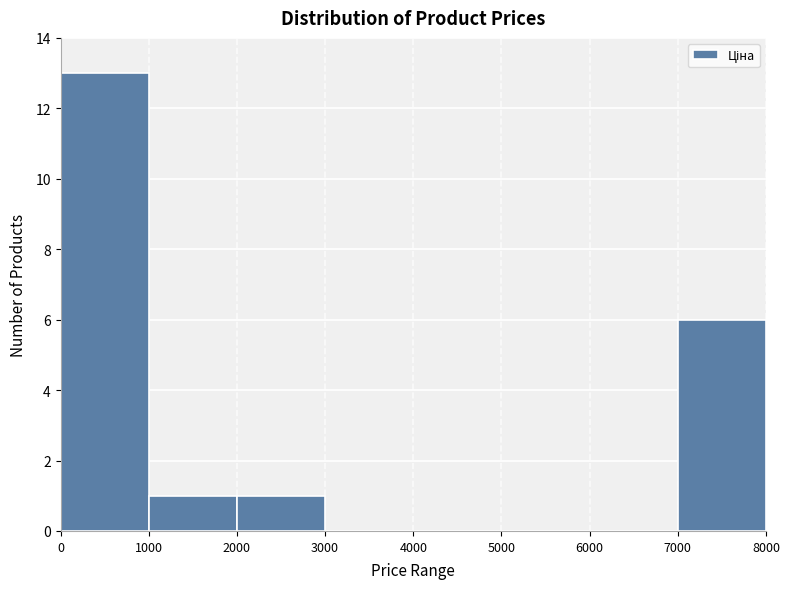

Which range on the x-axis has the tallest bar?

0 to 1000